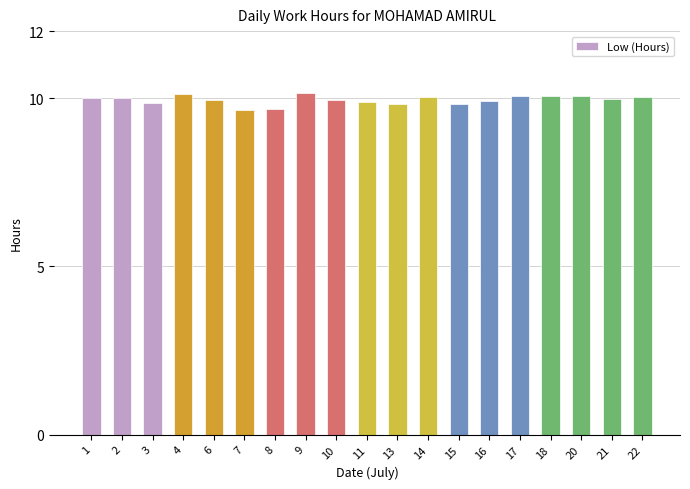

The chart shows a value of 15.8 at 11. True or false?

False